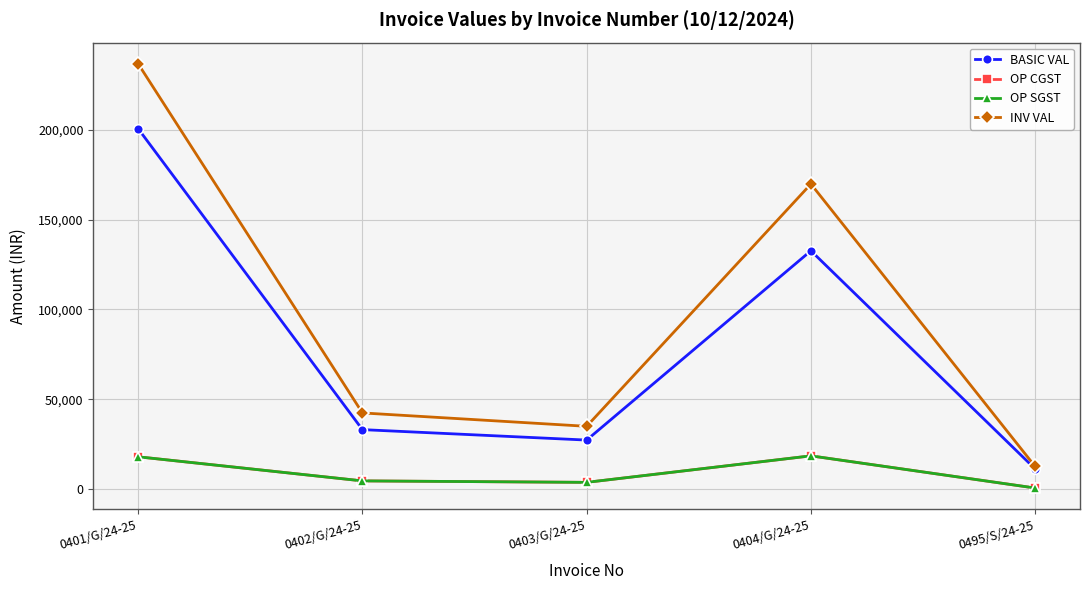

True or false: OP CGST has a value of 18566.2 at 0404/G/24-25.

True